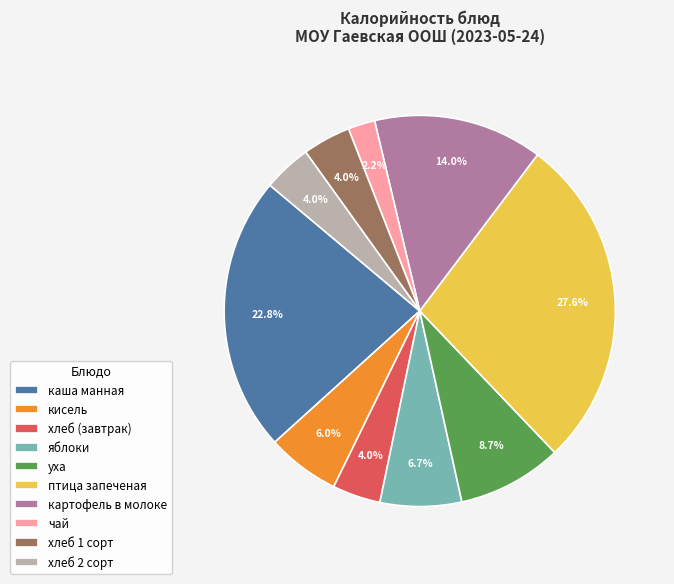

Do хлеб (завтрак) and чай together represent more than half of the pie?

No